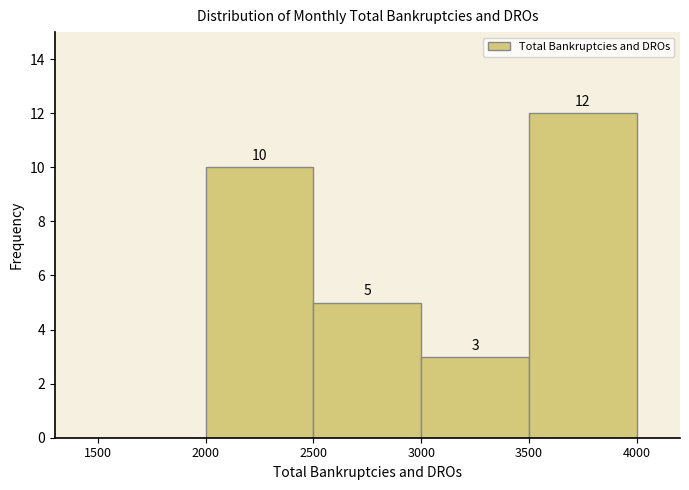

Which range on the x-axis has the tallest bar?

3500 to 4000